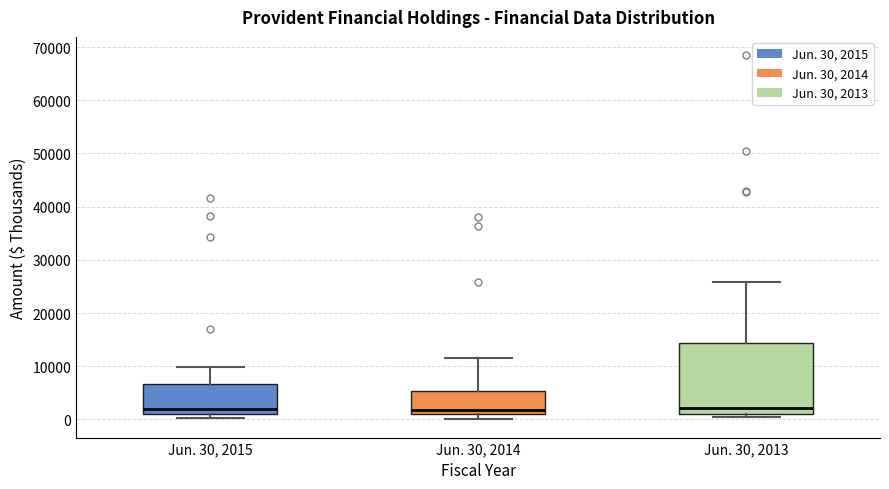

Reading left to right, read every box against the y-axis: the position of its median line, the range the box covers, and the ends of its whiskers. The values are not printed on the chart, so give them approximately, as read against the axis.

Jun. 30, 2015: median 2000, box 1000 to 7000, whiskers 0 to 10000
Jun. 30, 2014: median 2000, box 1000 to 5000, whiskers 0 to 12000
Jun. 30, 2013: median 2000, box 1000 to 14000, whiskers 0 to 26000